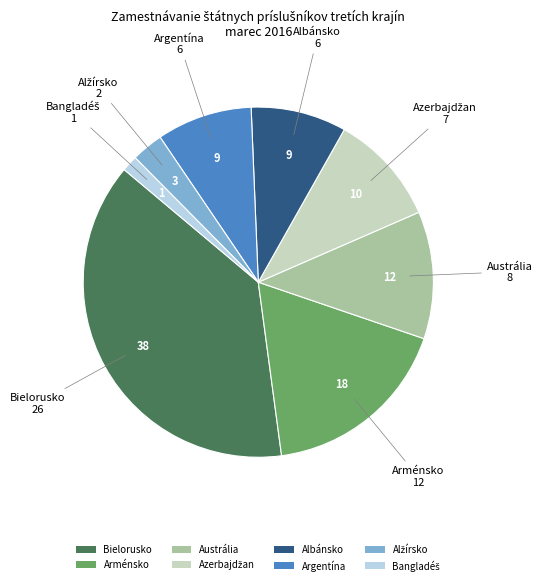

Count the number of slices in the pie.

8